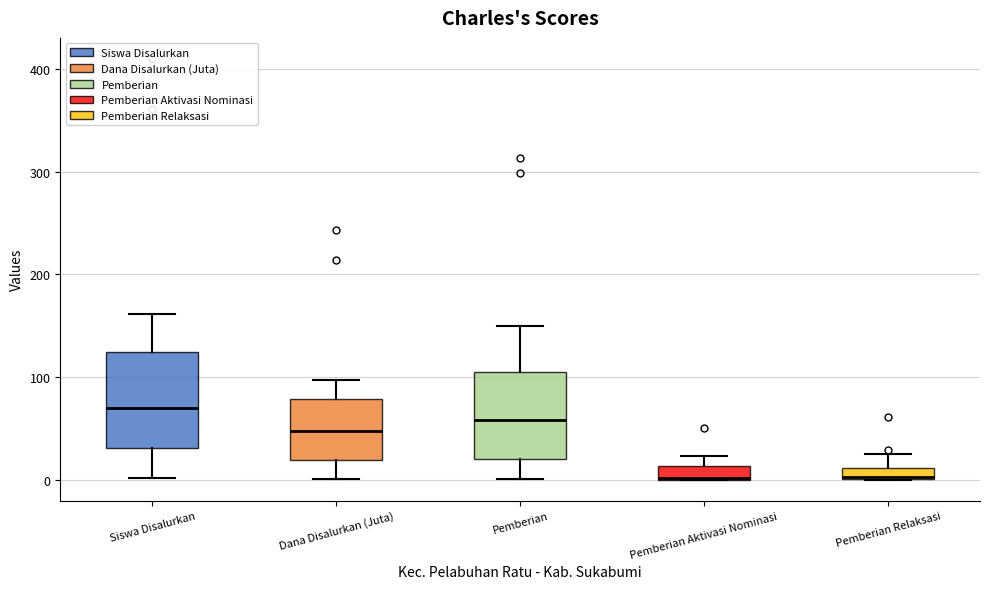

Which box has the highest median line?

Siswa Disalurkan